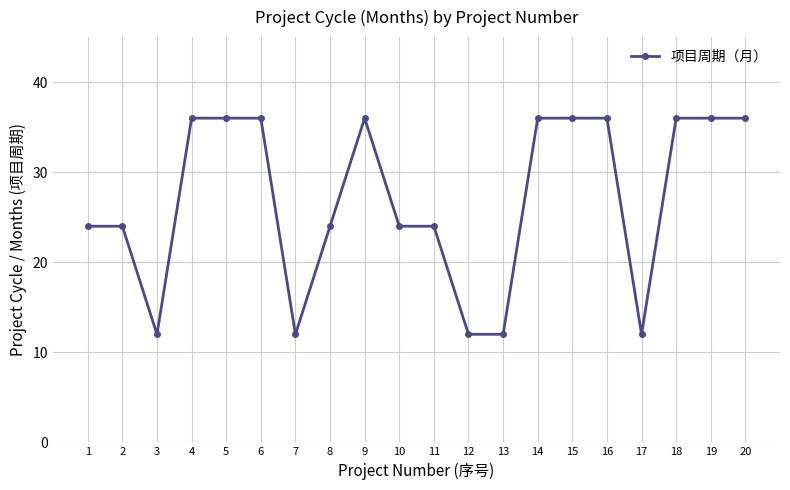

Is it true that the value at 17 is 5?

False